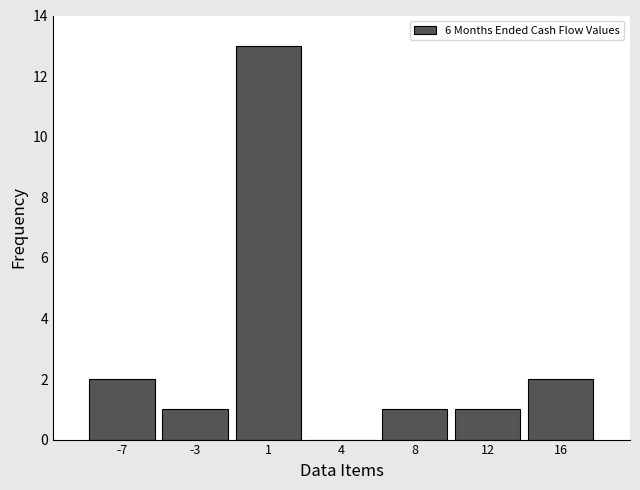

Reading left to right, extract all data points from this chart.

-7=2	-3=1	1=13	4=0	8=1	12=1	16=2